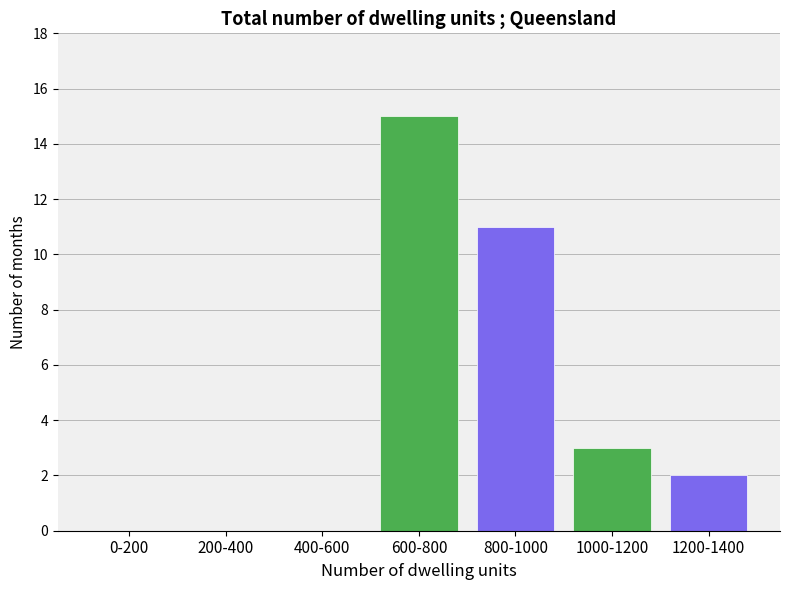

Reading left to right, extract all data points from this chart.

0-200=0	200-400=0	400-600=0	600-800=15	800-1000=11	1000-1200=3	1200-1400=2